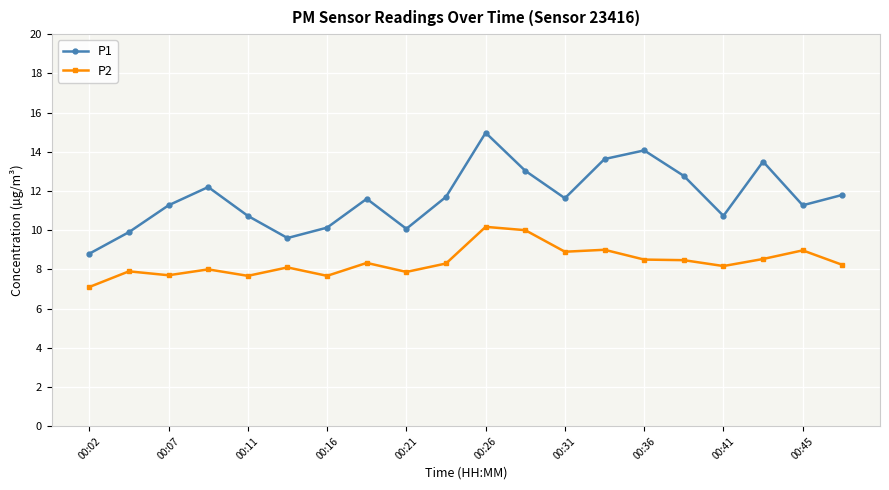

How many distinct data groups are displayed?

2